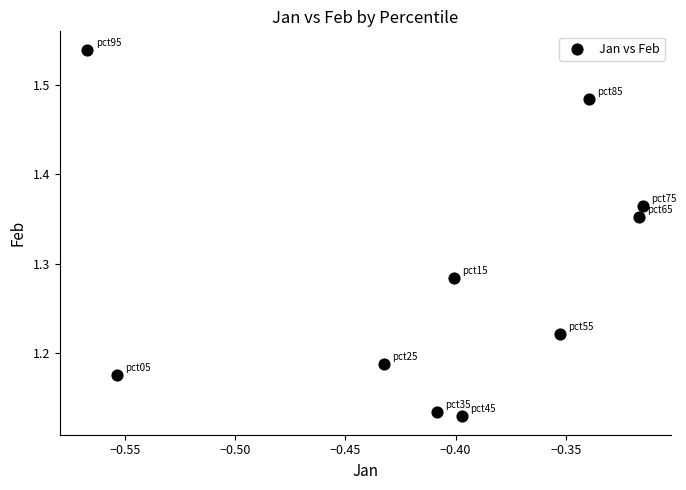

What is the average X value?

-0.4